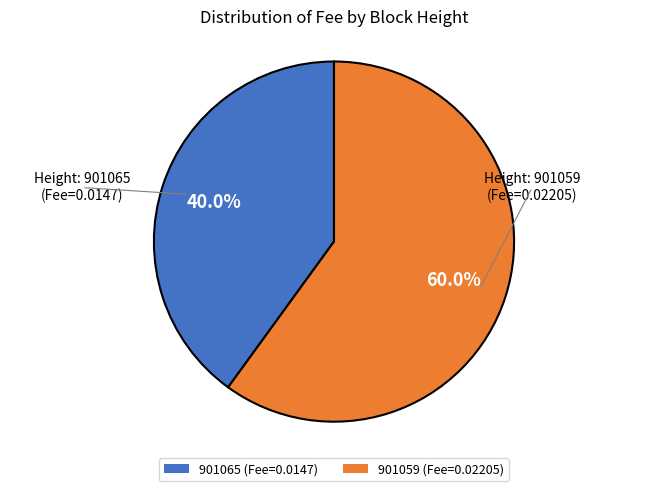

To the nearest percent, what is the combined percentage of 901059 and 901065?

100%